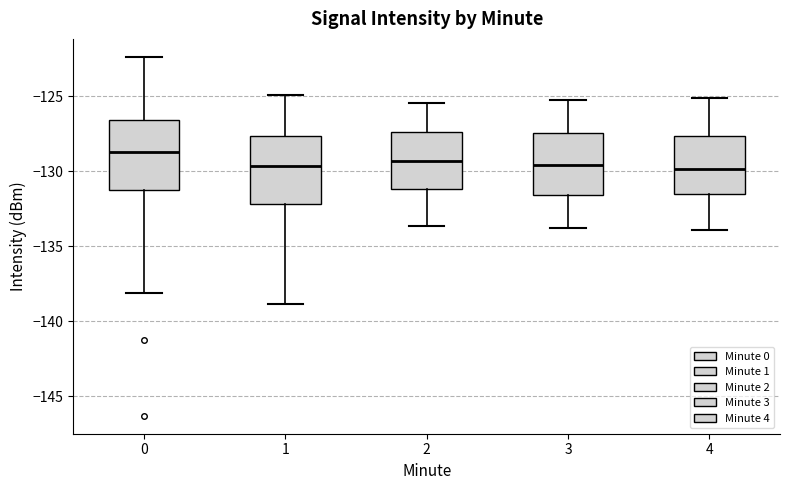

Reading left to right, read every box against the y-axis: the position of its median line, the range the box covers, and the ends of its whiskers. The values are not printed on the chart, so give them approximately, as read against the axis.

0: median -128.5, box -131.0 to -126.5, whiskers -138.0 to -122.5
1: median -129.5, box -132.0 to -127.5, whiskers -139.0 to -125.0
2: median -129.5, box -131.0 to -127.5, whiskers -133.5 to -125.5
3: median -129.5, box -131.5 to -127.5, whiskers -134.0 to -125.0
4: median -130.0, box -131.5 to -127.5, whiskers -134.0 to -125.0